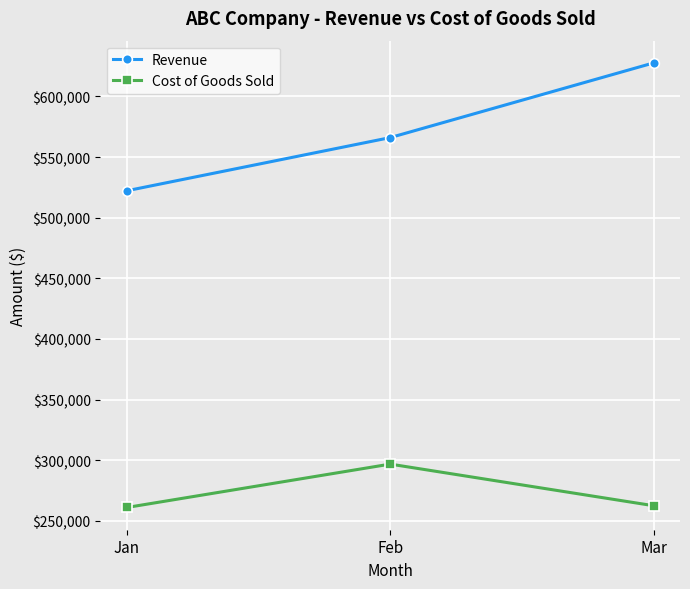

What is the total value across all series at Mar?

890219